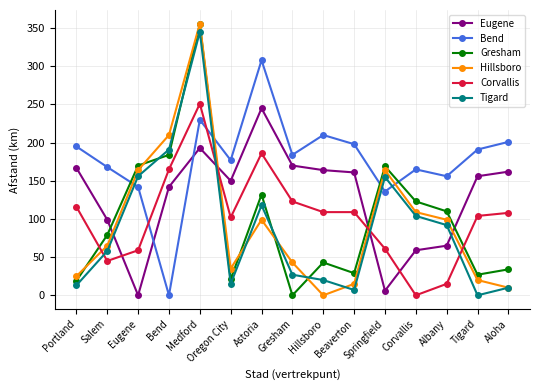

Is this an area chart (filled region under the line)?

No